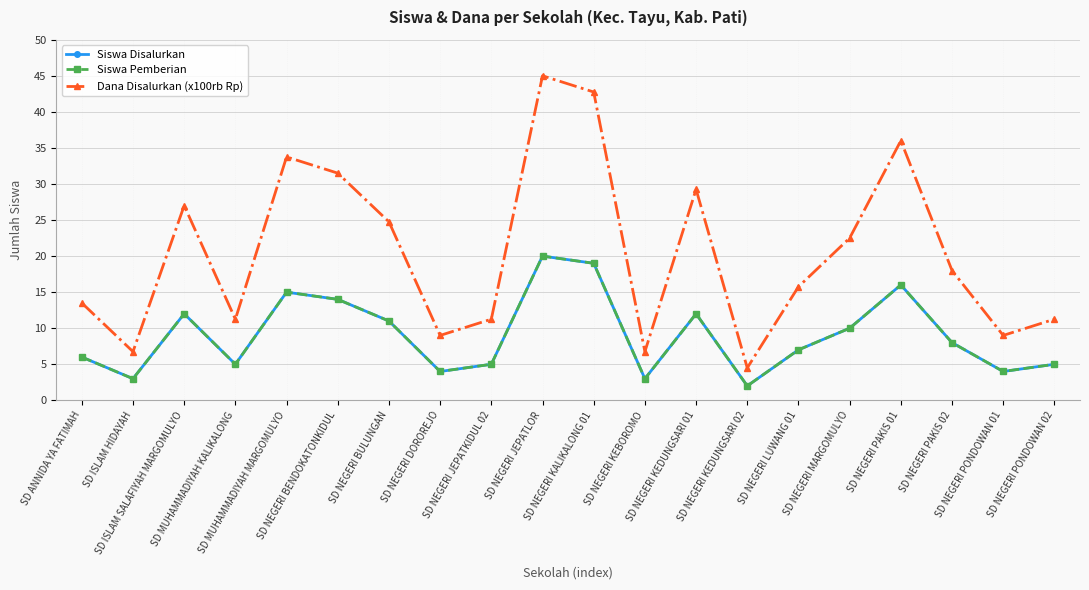

What is the difference between the Dana Disalurkan (x100rb Rp) values at SD NEGERI PONDOWAN 02 and SD NEGERI KALIKALONG 01?

31.5